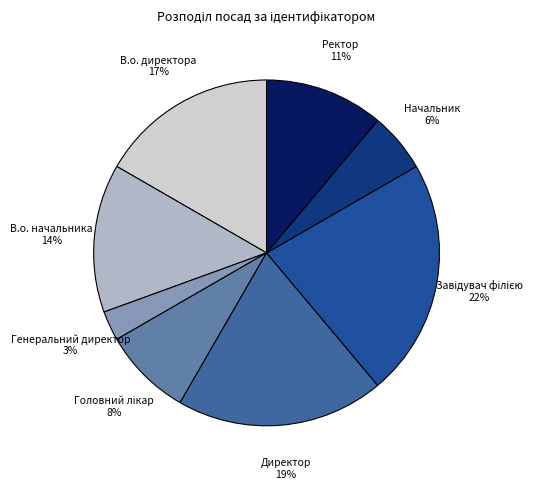

To the nearest percent, what portion does В.о. начальника represent?

14%